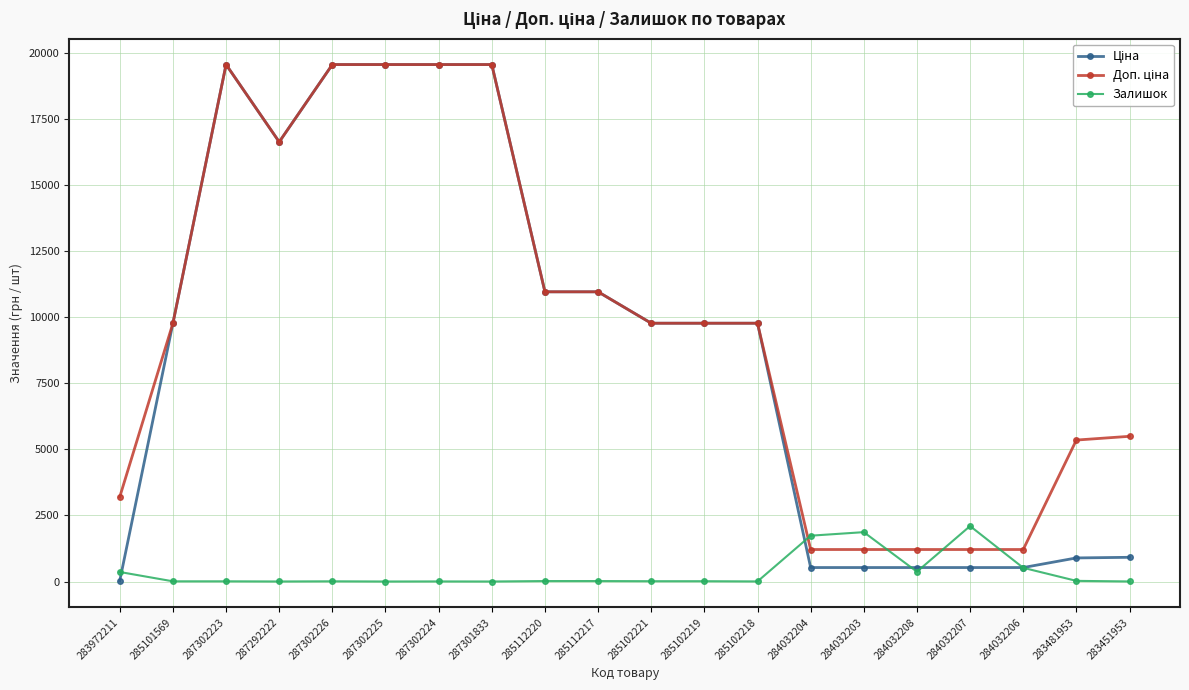

What is the value of the Залишок point at the 15th from the left?

1868.0